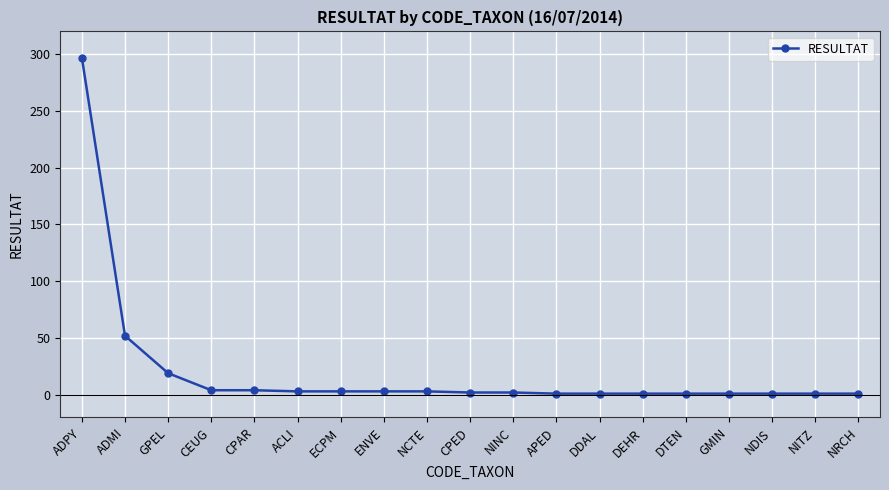

What is the label of the 7th point from the right?

DDAL